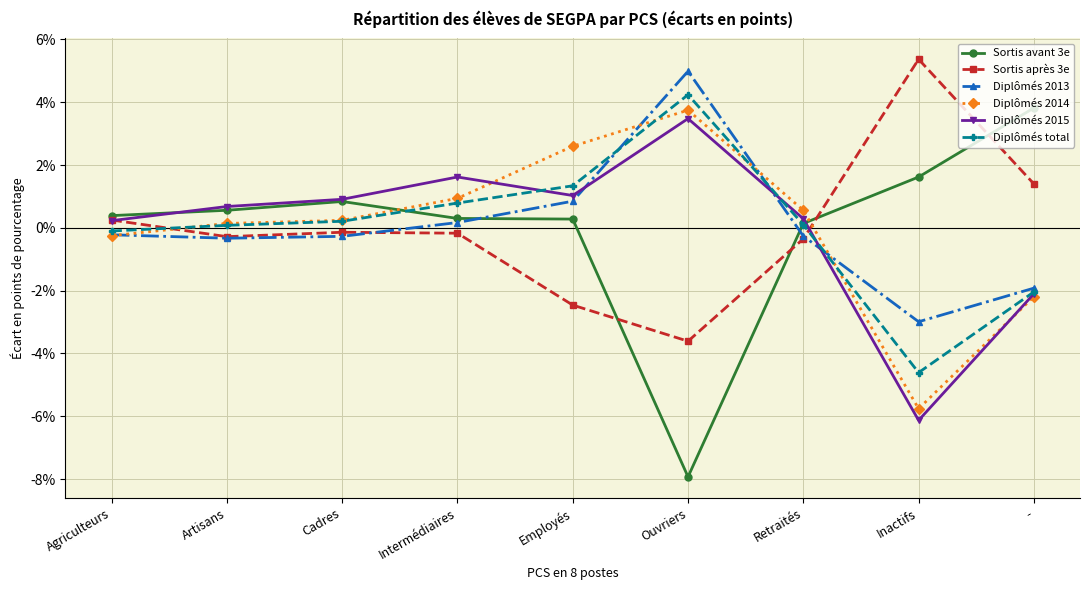

How many lines are shown in the chart?

6